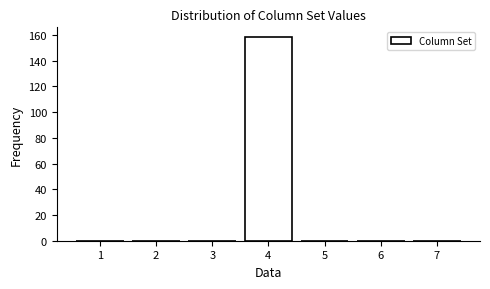

Reading left to right, list all the values displayed in this chart.

1=0	2=0	3=0	4=158	5=0	6=0	7=0